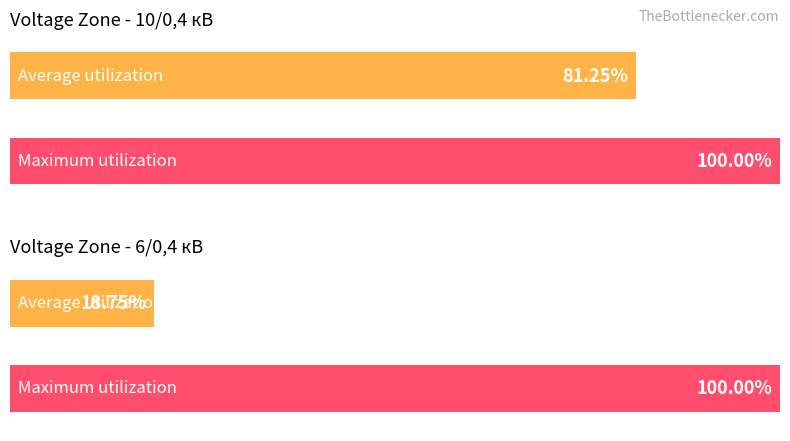

Which category has the lowest value across all series?

6/0,4 кВ